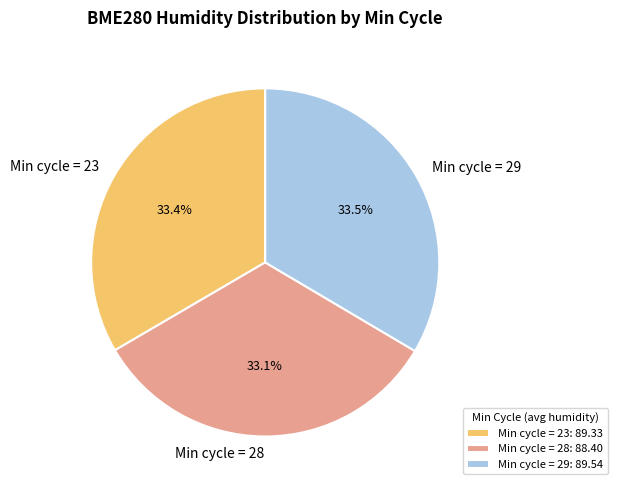

Count the number of slices in the pie.

3